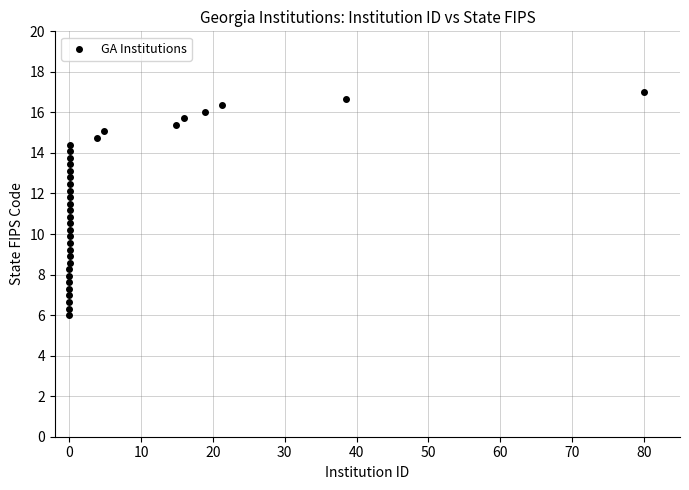

What is the range of Y values (max minus min)?

11.0